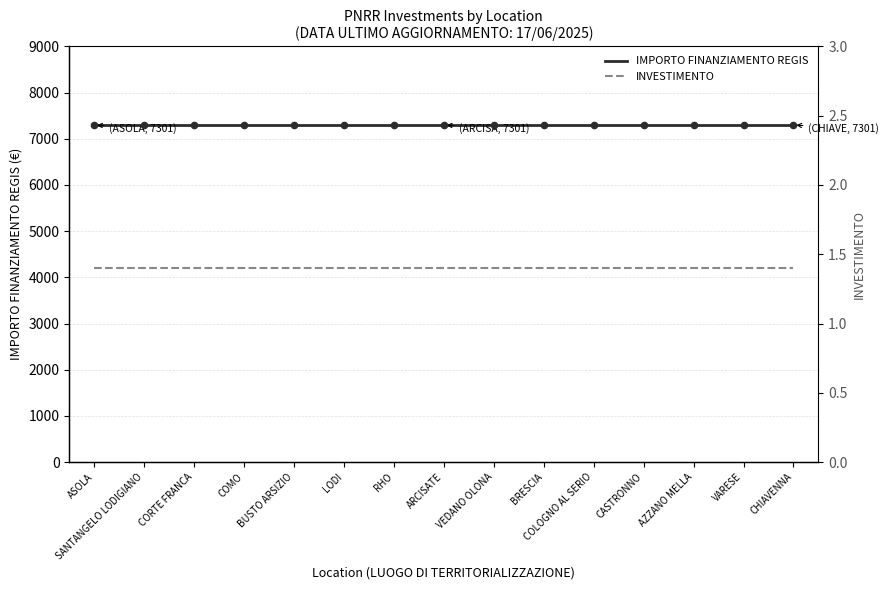

Is the value of IMPORTO FINANZIAMENTO REGIS at CHIAVENNA greater than the value of INVESTIMENTO at BUSTO ARSIZIO?

Yes